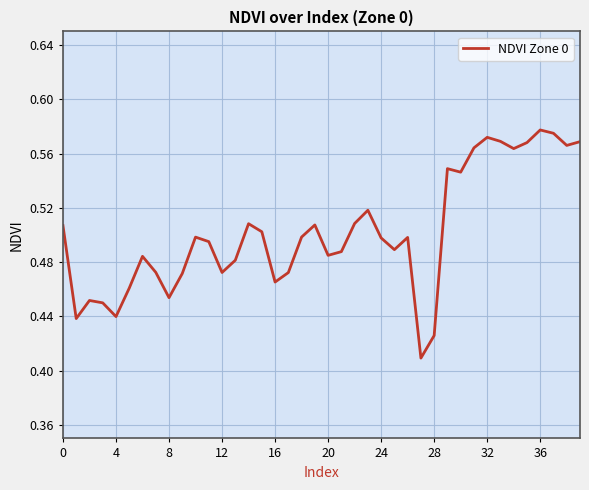

Which category has the lowest value across all series?

27